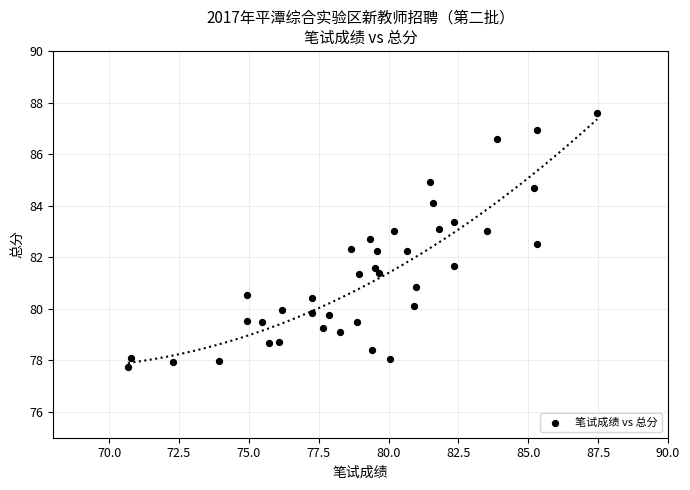

What is the range of X values (max minus min)?

16.8